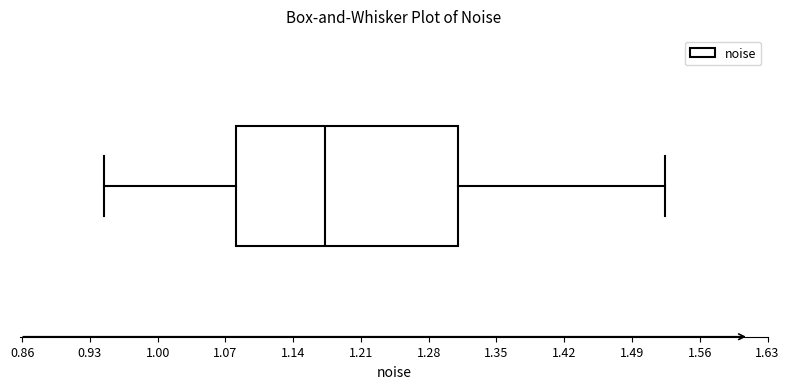

Where does the left whisker of the box end on the x-axis? The values are not printed on the chart, so give them approximately, as read against the axis.

0.95